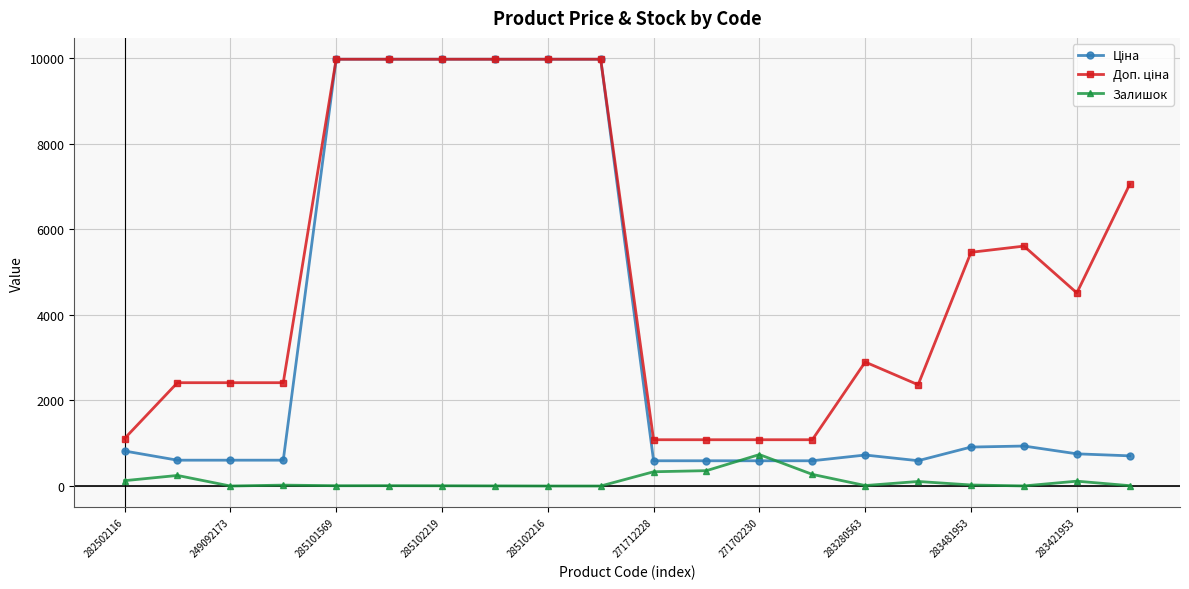

What is the greatest value displayed?

9975.0